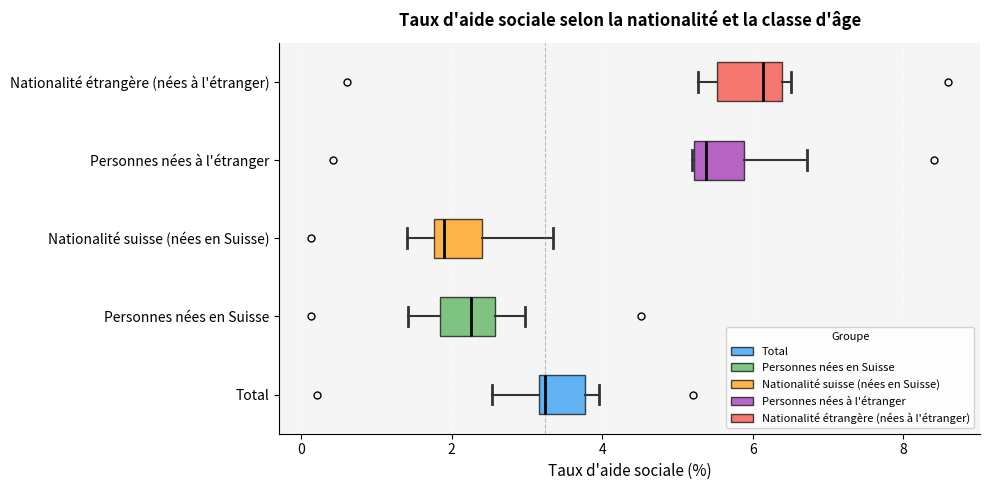

Where is the right edge of the box for Personnes nées à l'étranger on the x-axis? The values are not printed on the chart, so give them approximately, as read against the axis.

5.8